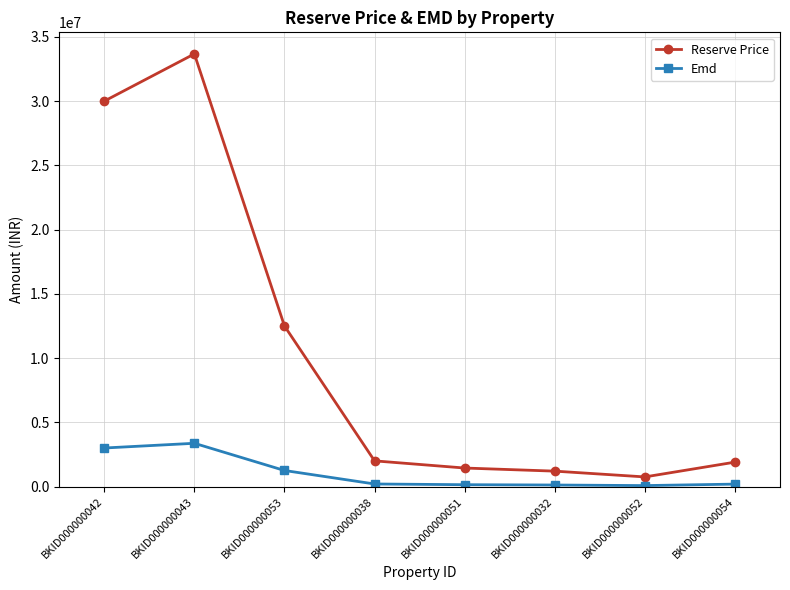

True or false: Emd has more than 0 interior local peaks.

True